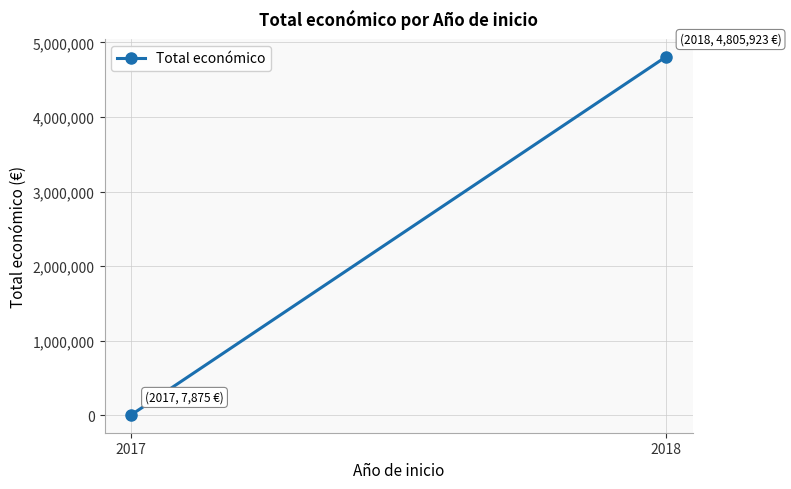

What is the difference between the maximum and minimum values?

4798048